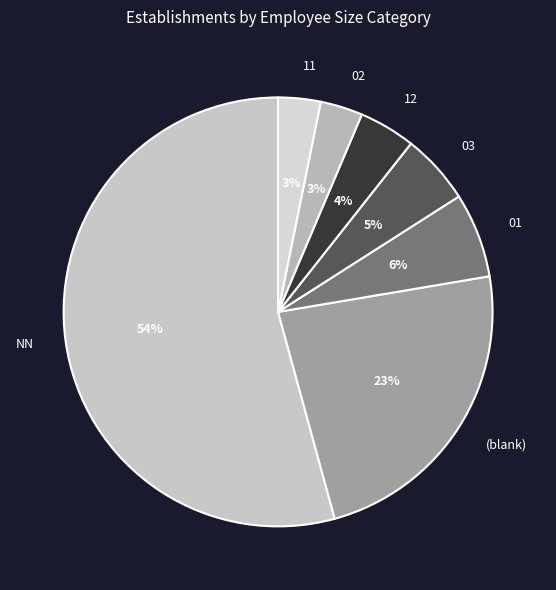

To the nearest percent, what is the average slice percentage?

14%